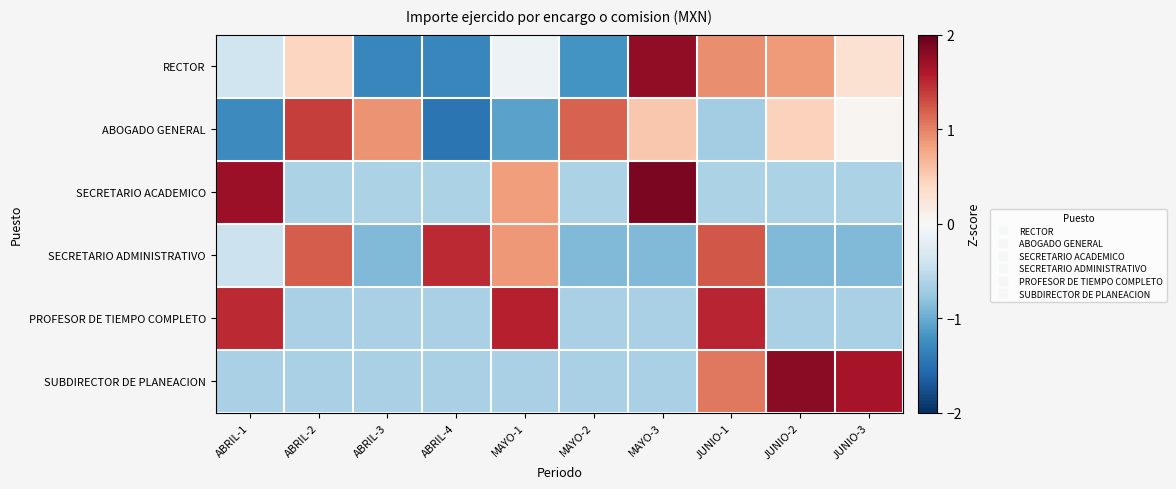

At how many categories does at least one series exceed 0?

10